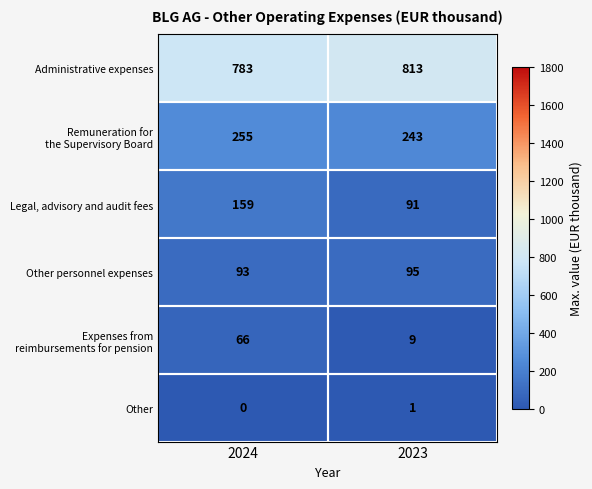

At how many categories does at least one series exceed 576?

2